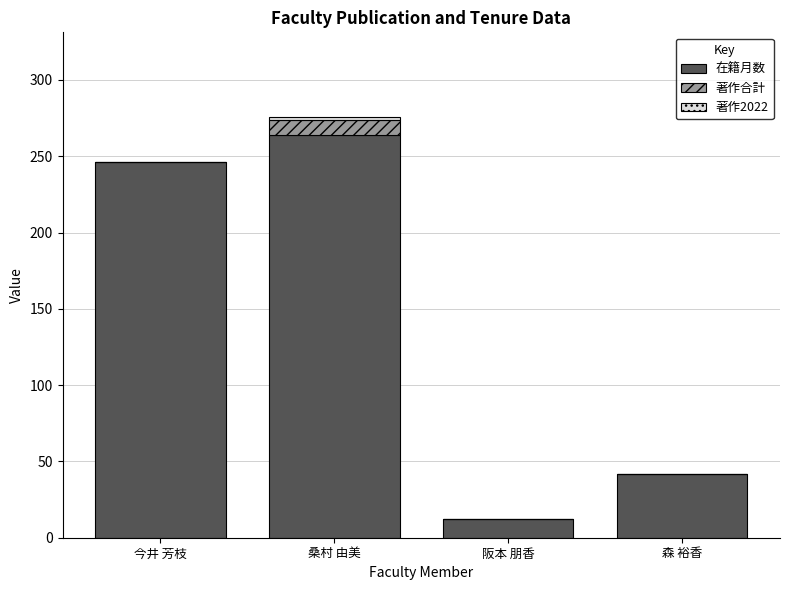

What is the total value across all series at 今井 芳枝?

246